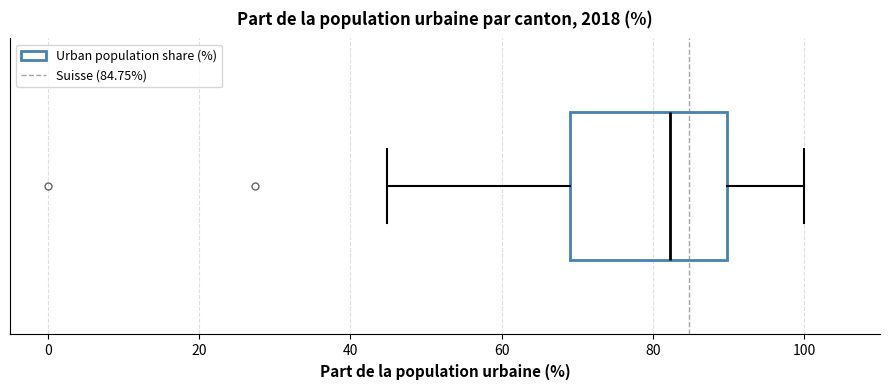

Read this box plot against the x-axis: the position of the median line, the range covered by the box, and the ends of both whiskers. The values are not printed on the chart, so give them approximately, as read against the axis.

median 82, box 68 to 90, whiskers 44 to 100